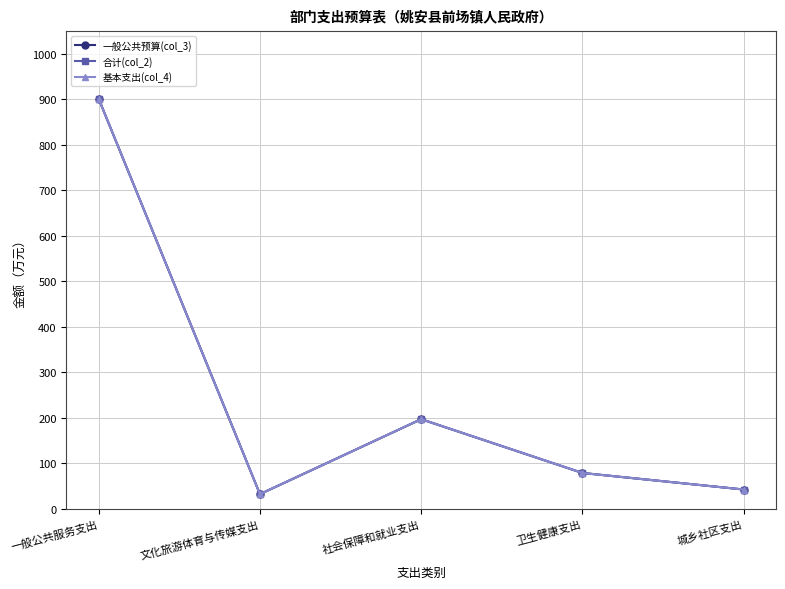

Is it true that 合计(col_2) equals 901.1 at 一般公共服务支出?

True